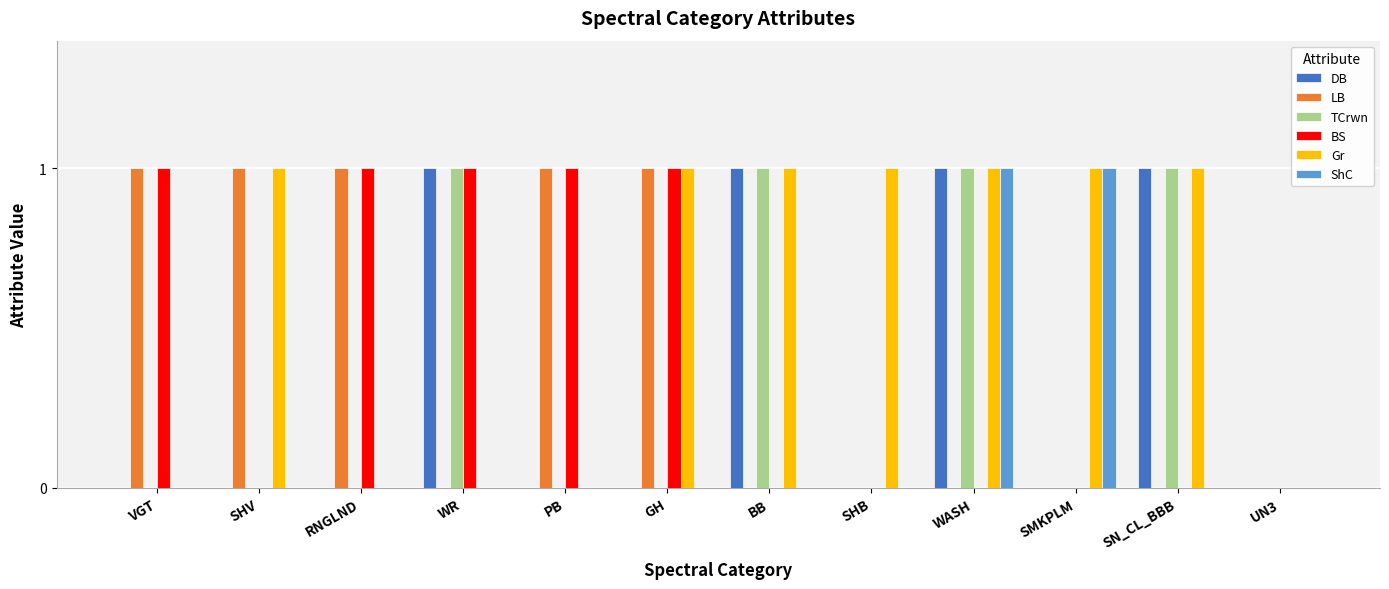

What is the total value across all series at WR?

3